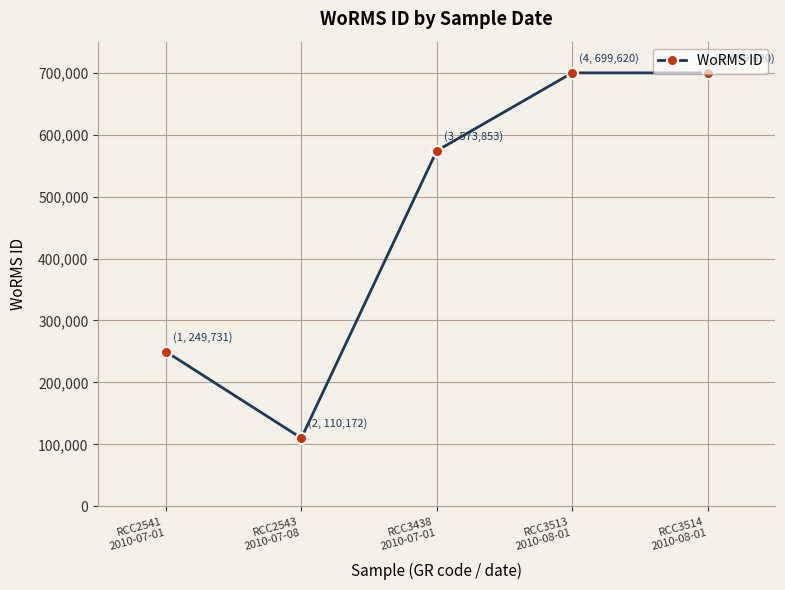

True or false: the data shows 573853 at RCC3438
2010-07-01.

True